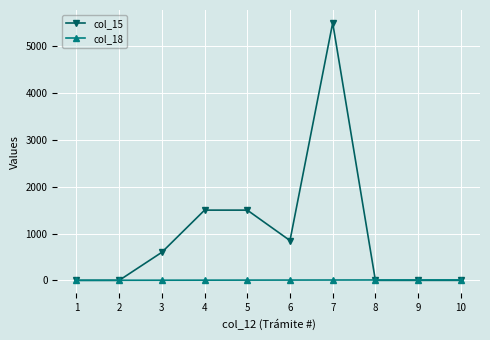

List the series in order of their overall mean, highest first.

col_15, col_18